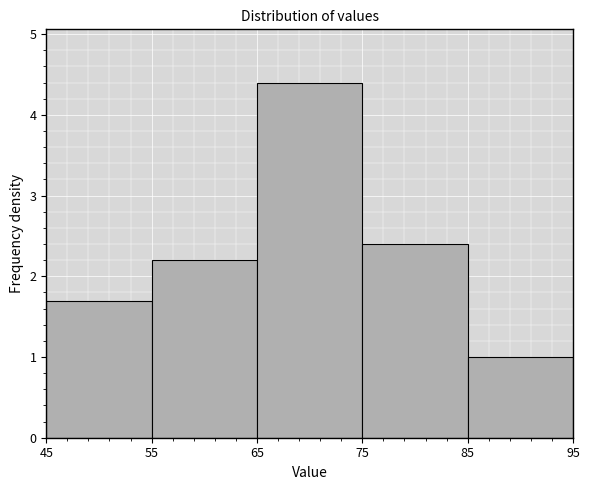

Reading left to right, list every bar in this chart as the range it spans on the x-axis followed by its height. The values are not printed on the chart, so give them approximately, as read against the axis.

45 to 55: 1.7
55 to 65: 2.2
65 to 75: 4.4
75 to 85: 2.4
85 to 95: 1.0